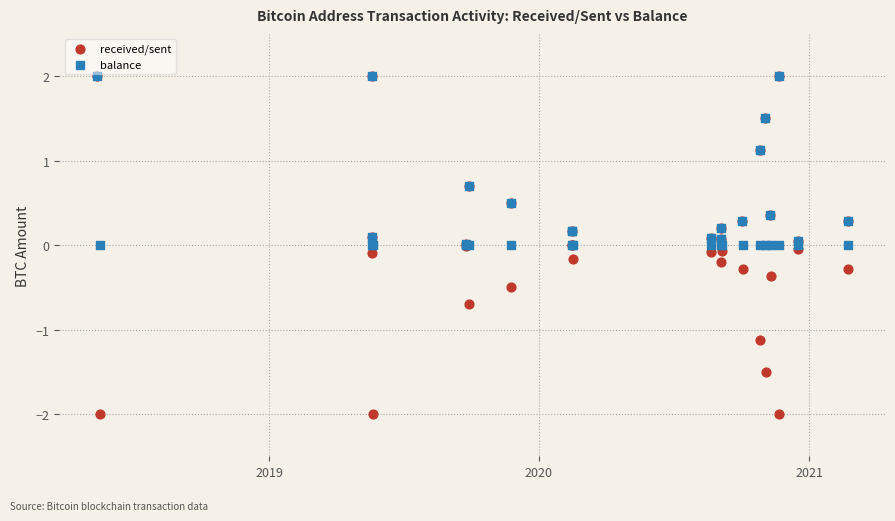

Which series has the widest spread of Y values?

received/sent